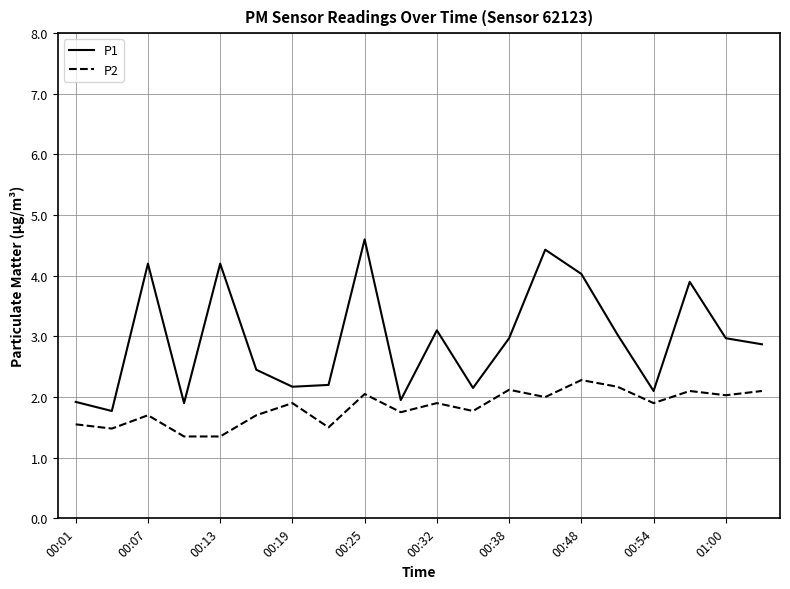

What is the maximum value for P2?

2.3